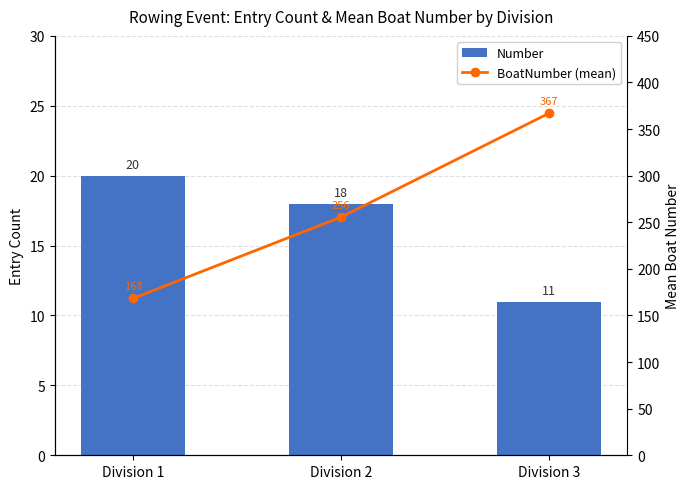

How many groups of bars are there?

3